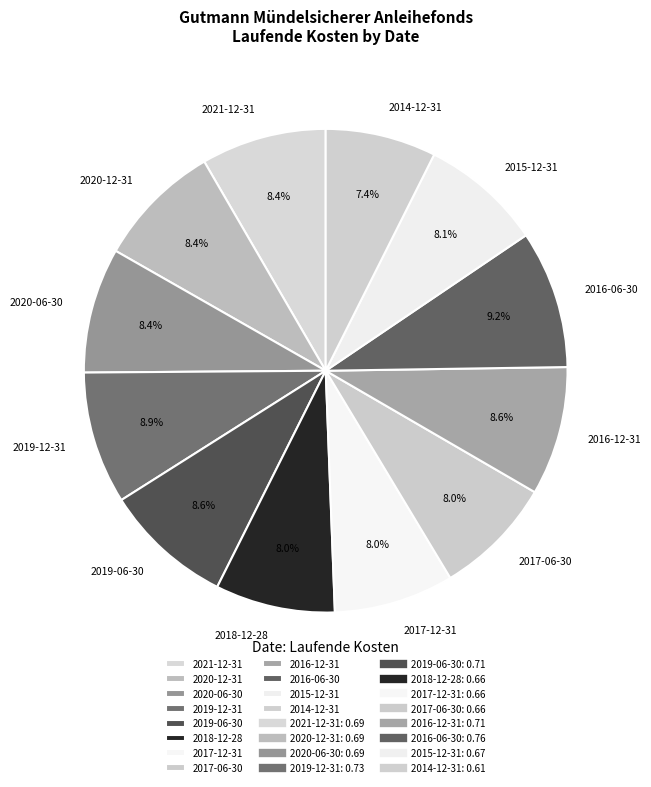

Between 2019-12-31 and 2018-12-28, which is larger?

2019-12-31